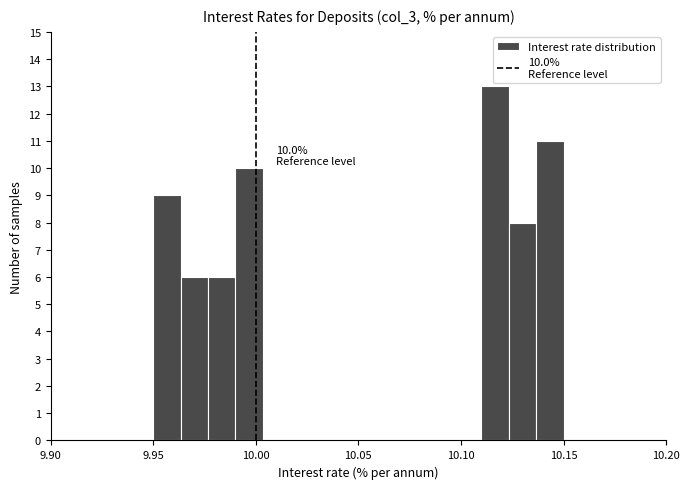

Read against the x-axis, roughly where is the centre of the tallest bar?

10.115